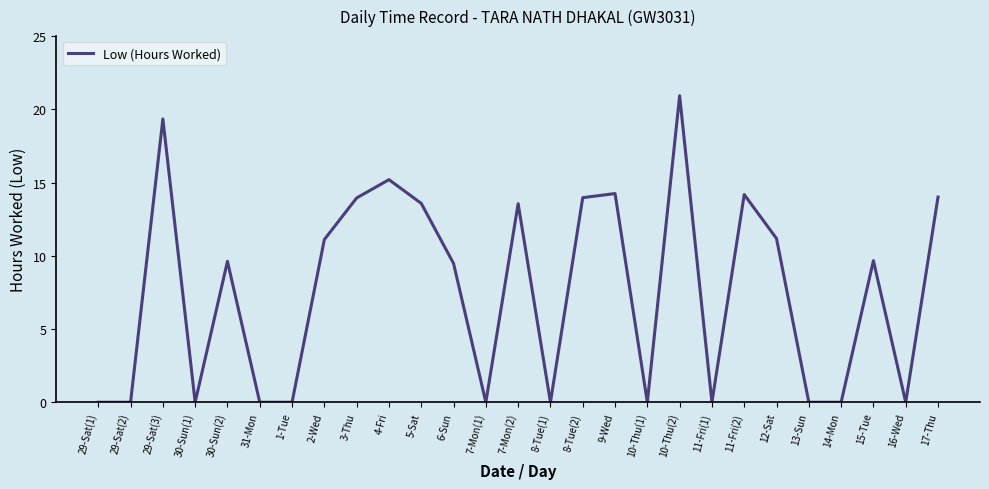

Which label corresponds to the largest value in the chart?

10-Thu(2)